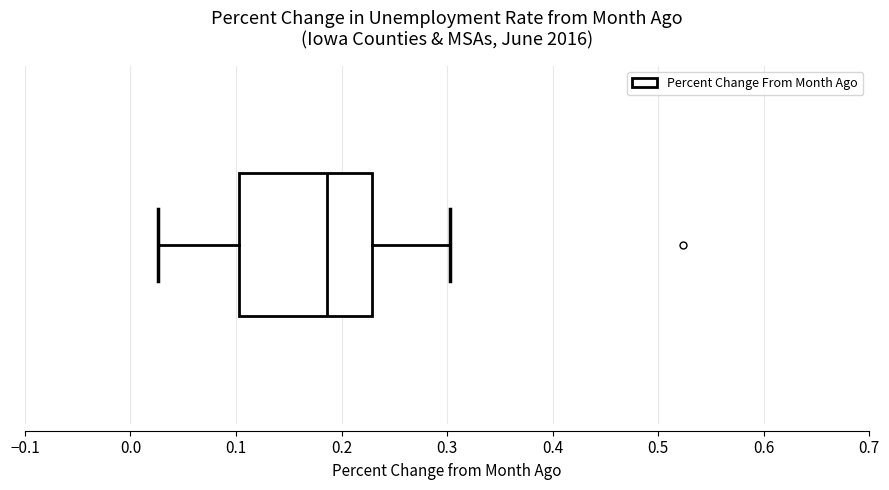

Read this box plot against the x-axis: the position of the median line, the range covered by the box, and the ends of both whiskers. The values are not printed on the chart, so give them approximately, as read against the axis.

median 0.19, box 0.10 to 0.23, whiskers 0.03 to 0.30